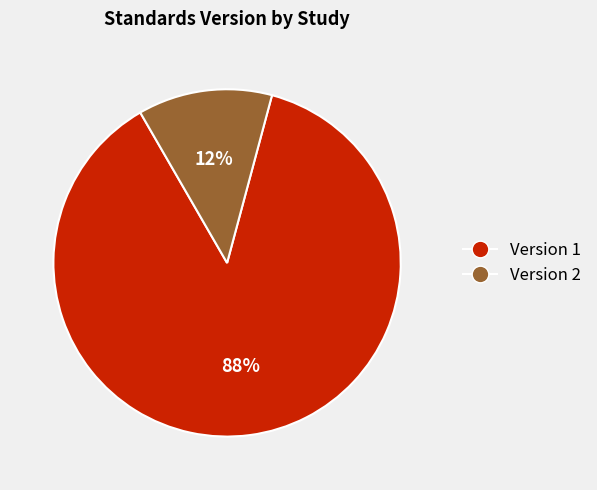

Is there any slice that represents more than half of the pie?

Yes